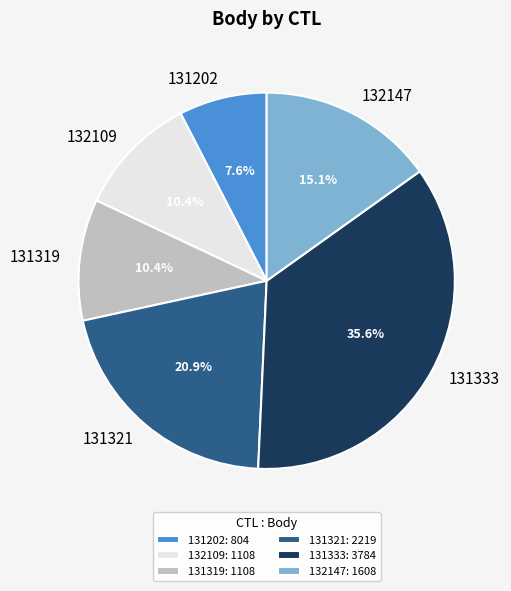

Count the number of slices in the pie.

6